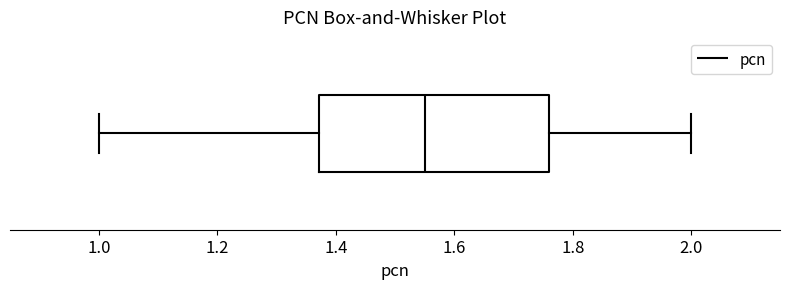

Where is the left edge of the box on the x-axis? The values are not printed on the chart, so give them approximately, as read against the axis.

1.38